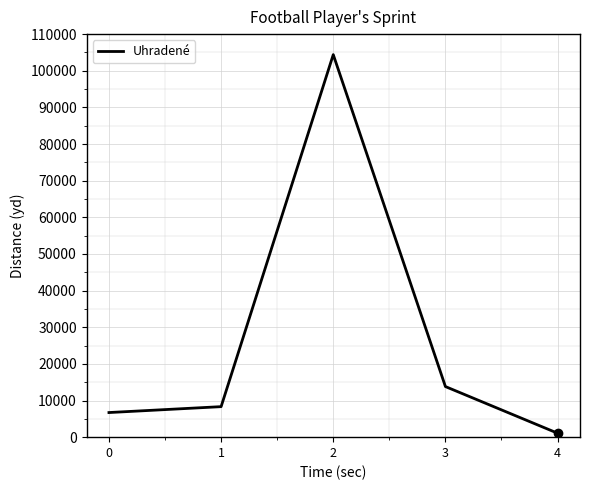

True or false: there are more than 2 points higher than both neighbors.

False